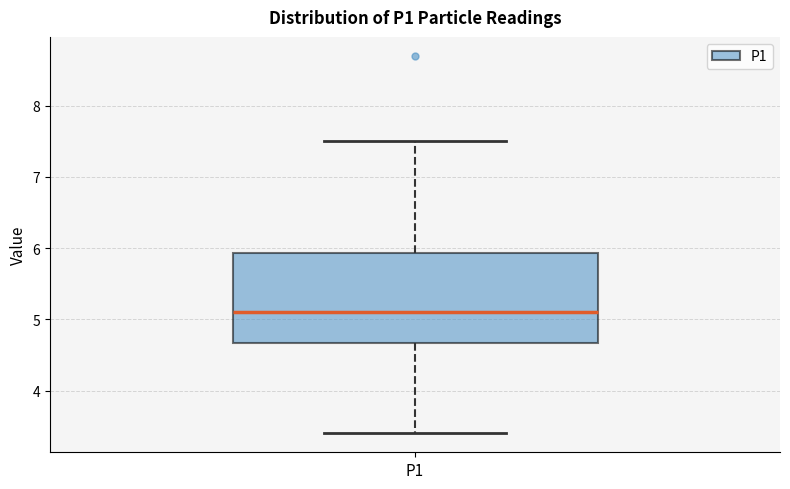

Where is the upper edge of the box for P1 on the y-axis? The values are not printed on the chart, so give them approximately, as read against the axis.

5.9